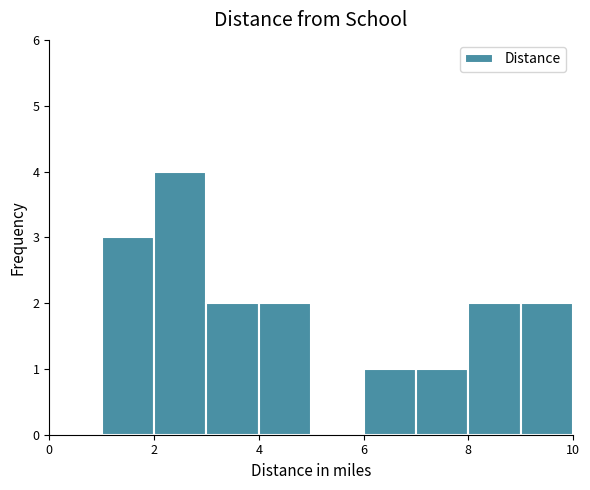

Reading left to right, list every bar in this chart as the range it spans on the x-axis followed by its height. The values are not printed on the chart, so give them approximately, as read against the axis.

0 to 1: 0
1 to 2: 3
2 to 3: 4
3 to 4: 2
4 to 5: 2
5 to 6: 0
6 to 7: 1
7 to 8: 1
8 to 9: 2
9 to 10: 2